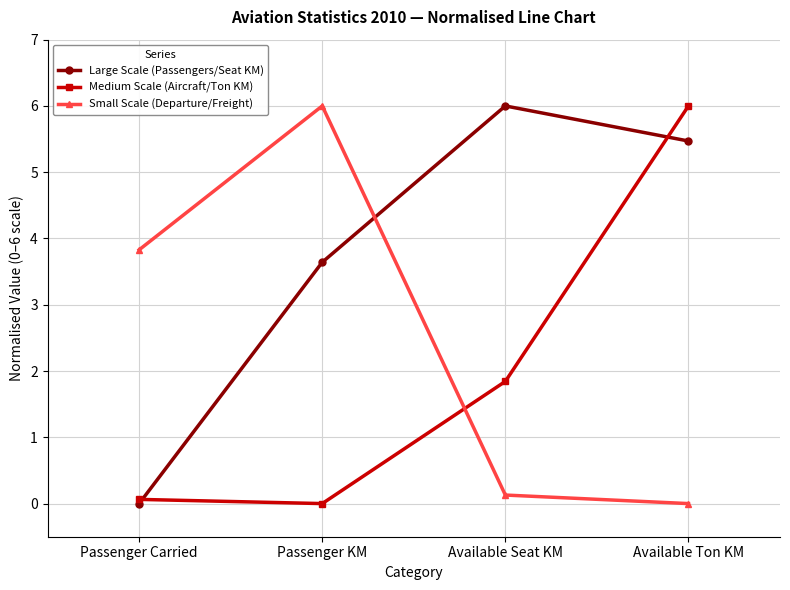

What is the total value across all series at Passenger Carried?

3.9